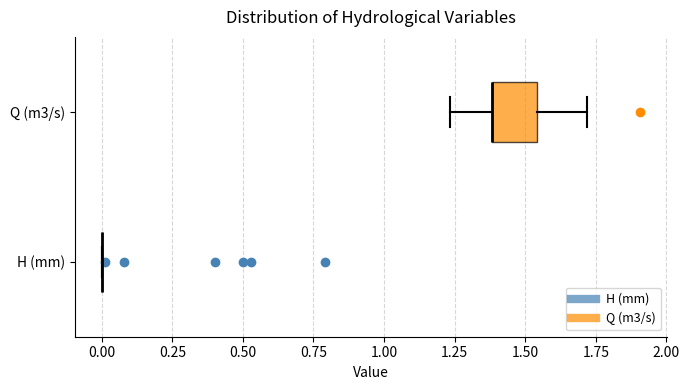

Reading bottom to top, read every box against the x-axis: the position of its median line, the range the box covers, and the ends of its whiskers. The values are not printed on the chart, so give them approximately, as read against the axis.

H (mm): box collapsed to a line at 0.00, whiskers 0.00 to 0.00
Q (m3/s): median 1.40 (drawn on the box's left edge), box 1.40 to 1.55, whiskers 1.25 to 1.70